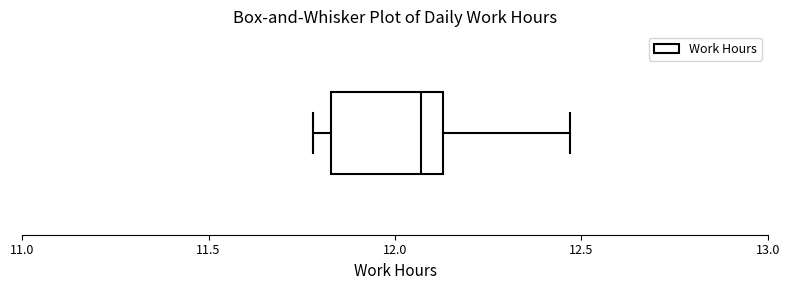

Where does the right whisker of the box end on the x-axis? The values are not printed on the chart, so give them approximately, as read against the axis.

12.45